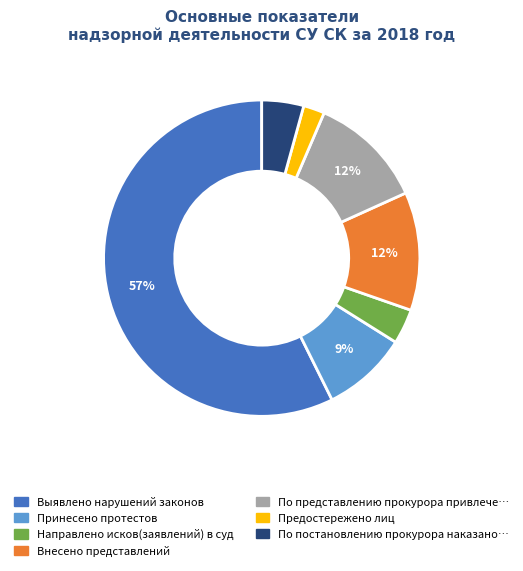

To the nearest percent, what is the difference between the largest and smallest slice percentages?

55%